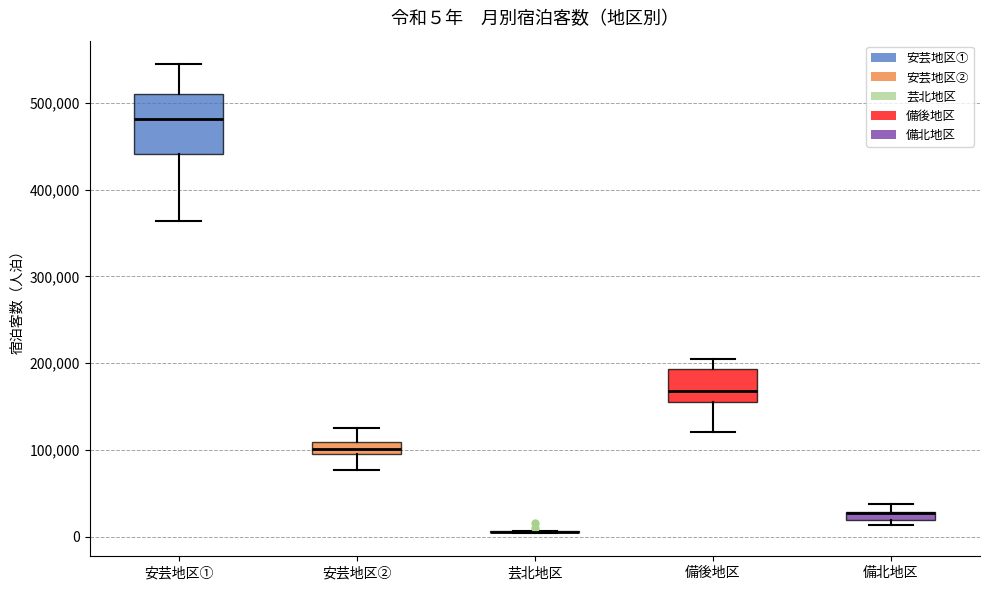

Which box is the tallest, from its lower edge to its upper edge?

安芸地区①